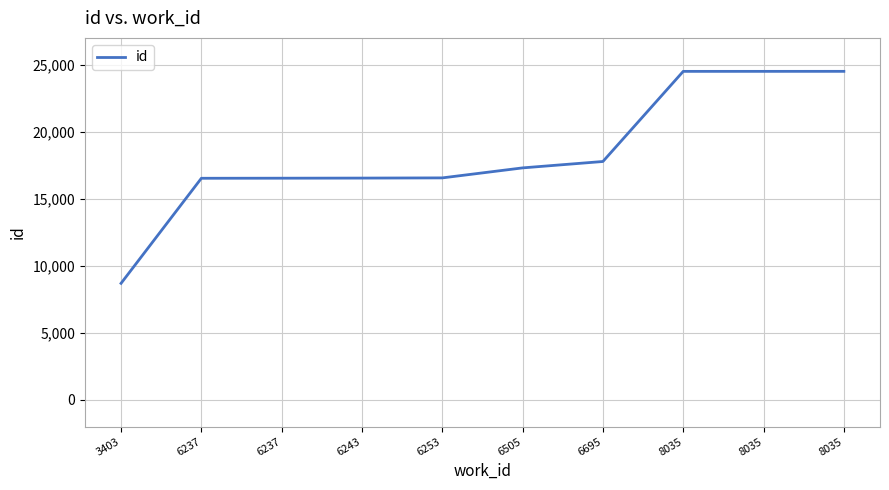

List the labels in order of value, smallest first.

3403, 6237, 6237, 6243, 6253, 6505, 6695, 8035, 8035, 8035